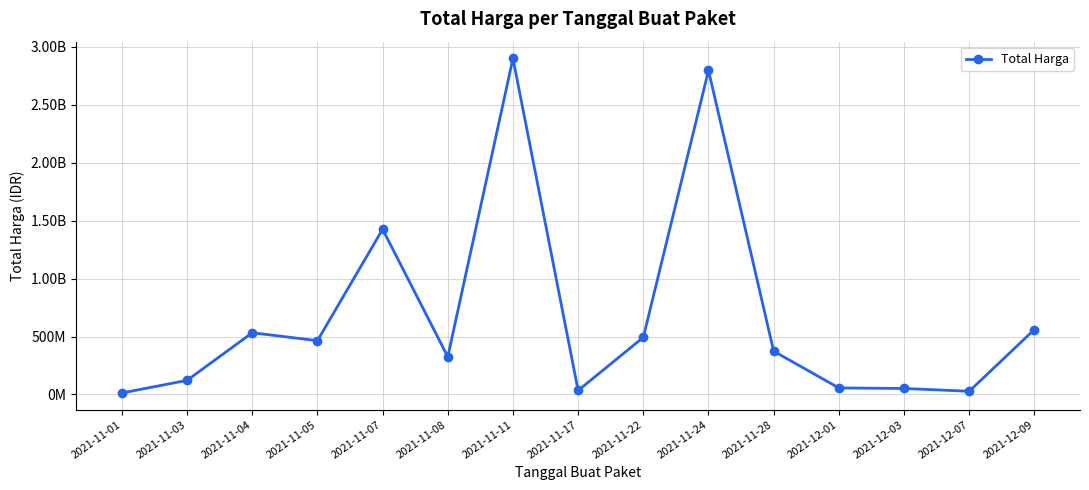

How many points are higher than both their immediate neighbors (excluding endpoints)?

4